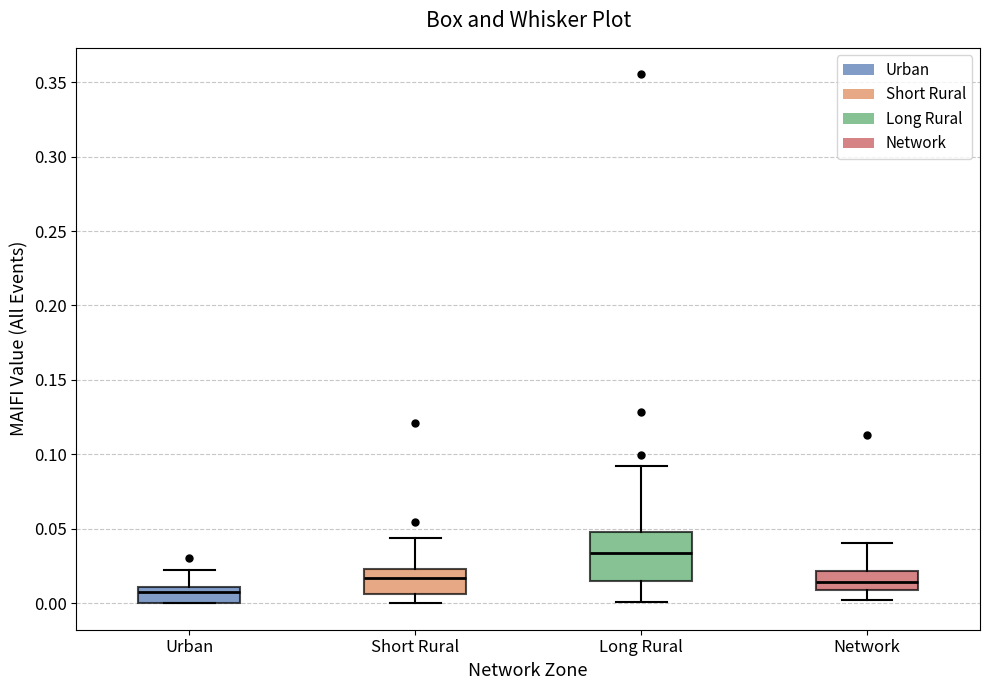

Reading left to right, transcribe this box plot: for each box, give where its median line is, the range the box spans, and where its two whiskers end, as read against the y-axis. The values are not printed on the chart, so give them approximately, as read against the axis.

Urban: median 0.010 (just below the box's upper edge), box 0.000 to 0.010, whiskers 0.000 to 0.020
Short Rural: median 0.015, box 0.005 to 0.025, whiskers 0.000 to 0.045
Long Rural: median 0.035, box 0.015 to 0.050, whiskers 0.000 to 0.090
Network: median 0.015, box 0.010 to 0.020, whiskers 0.000 to 0.040